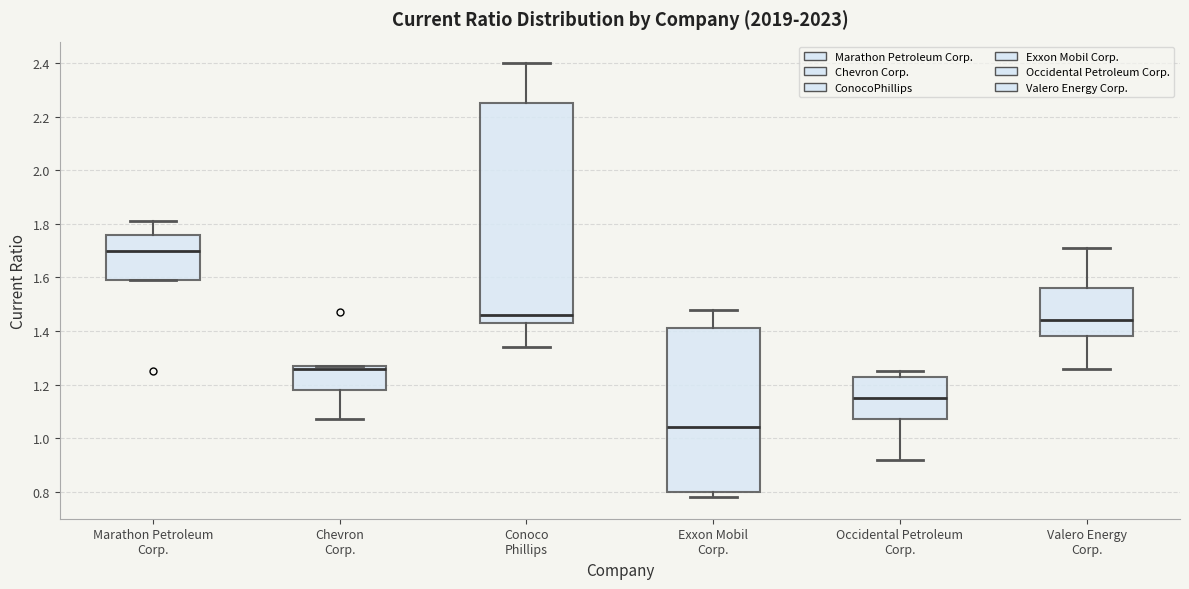

Which box's median line is the highest?

Marathon Petroleum Corp.